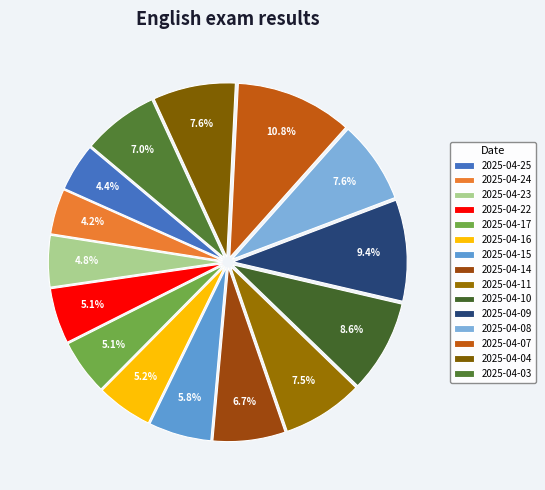

Does any single category account for the majority?

No